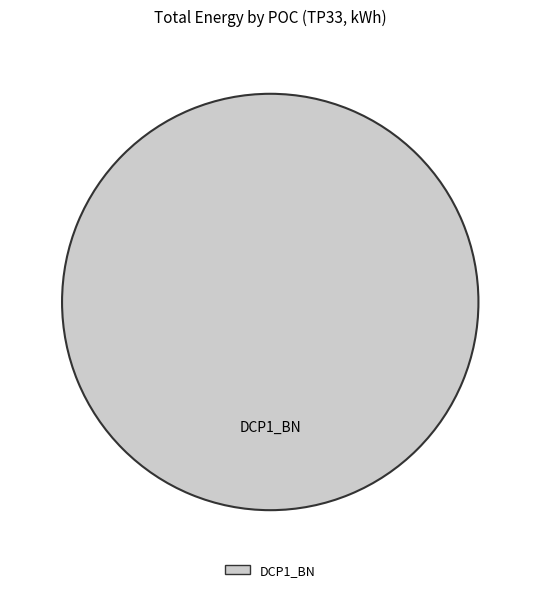

Is there a majority slice in this chart?

Yes